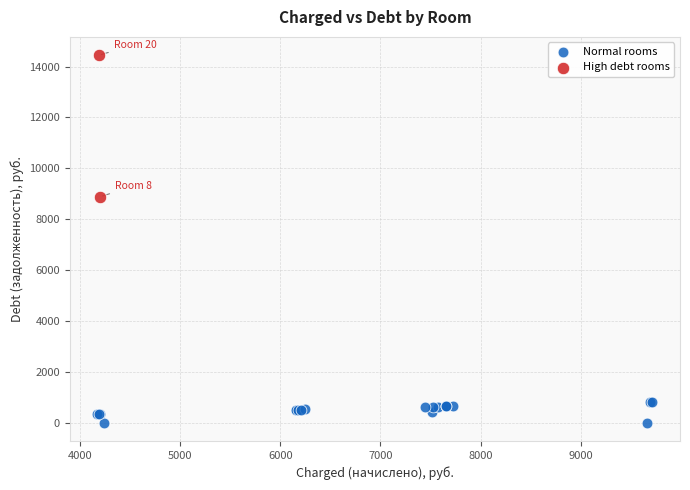

Which series reaches the maximum Y coordinate?

High debt rooms